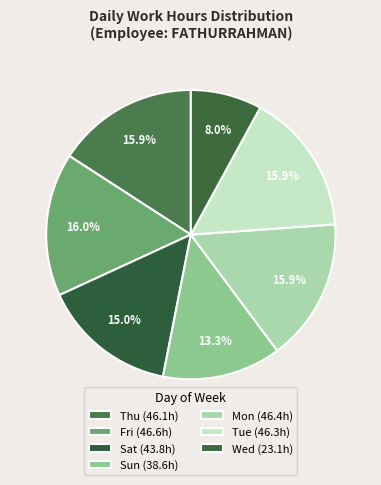

How many segments does this pie chart have?

7